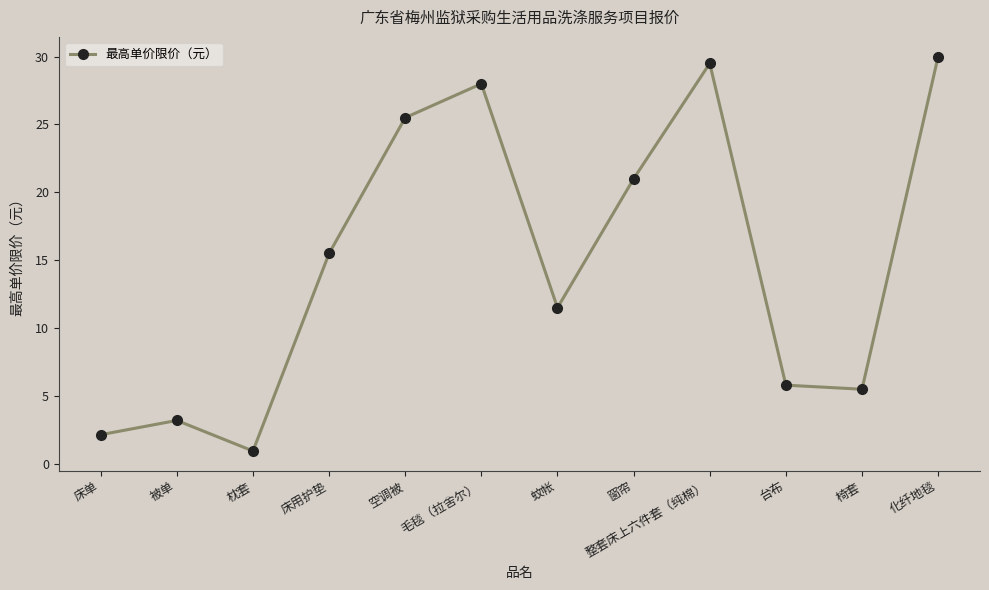

How many lines are shown in the chart?

1